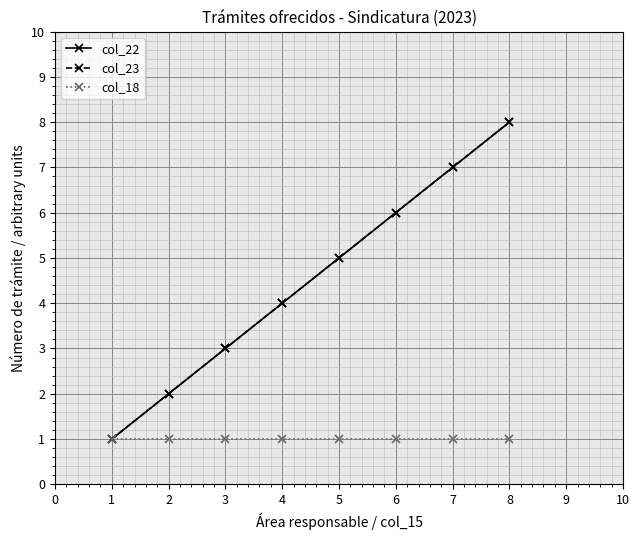

Does the chart have visible grid lines?

Yes